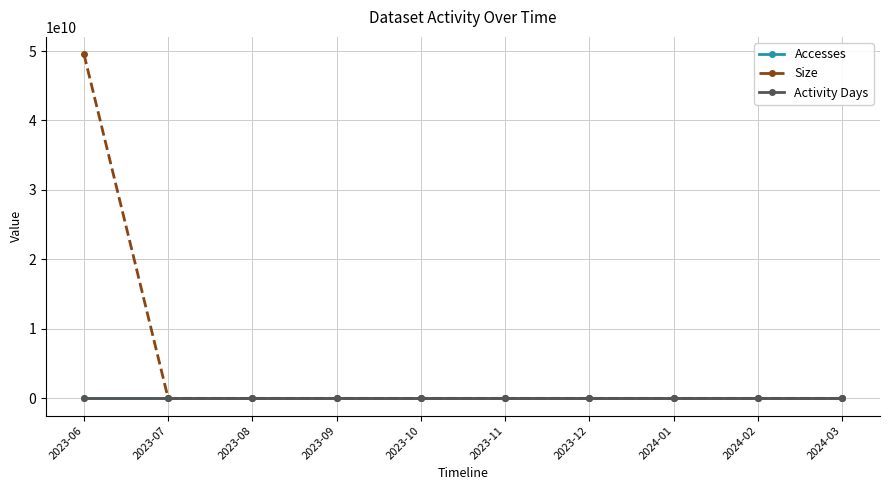

What is the difference between the maximum and minimum values in the Accesses series?

1096